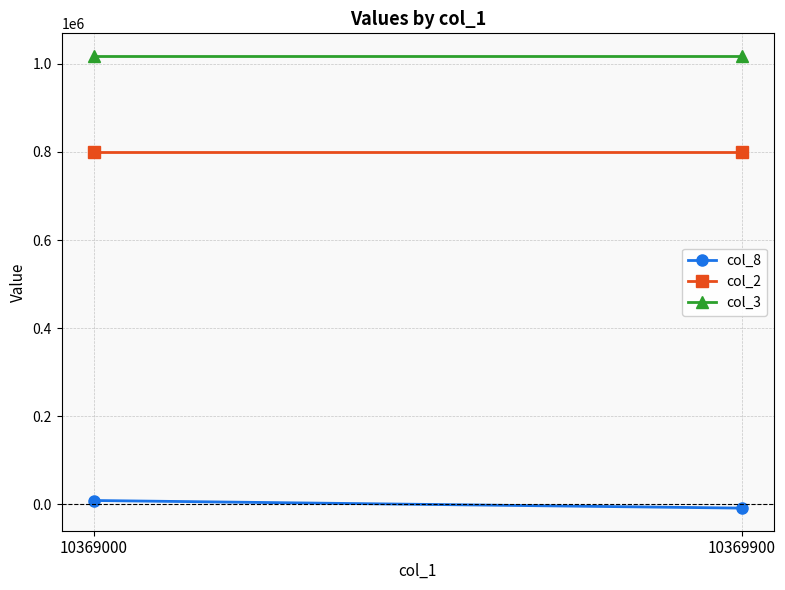

What is the average value of the col_2 series?

800699.0